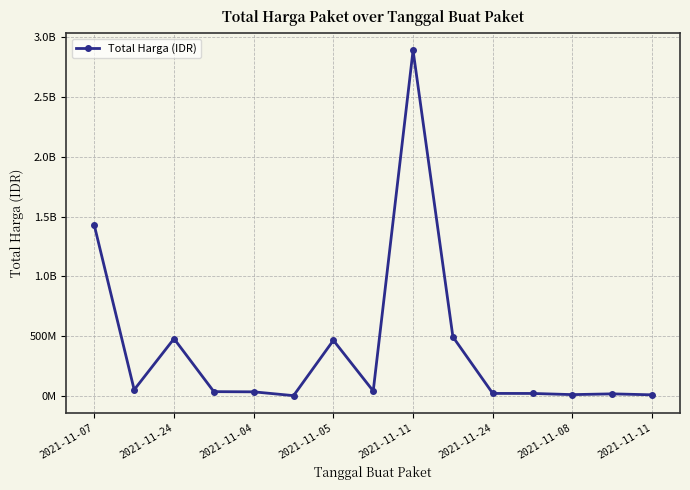

Is this an area chart (filled region under the line)?

No